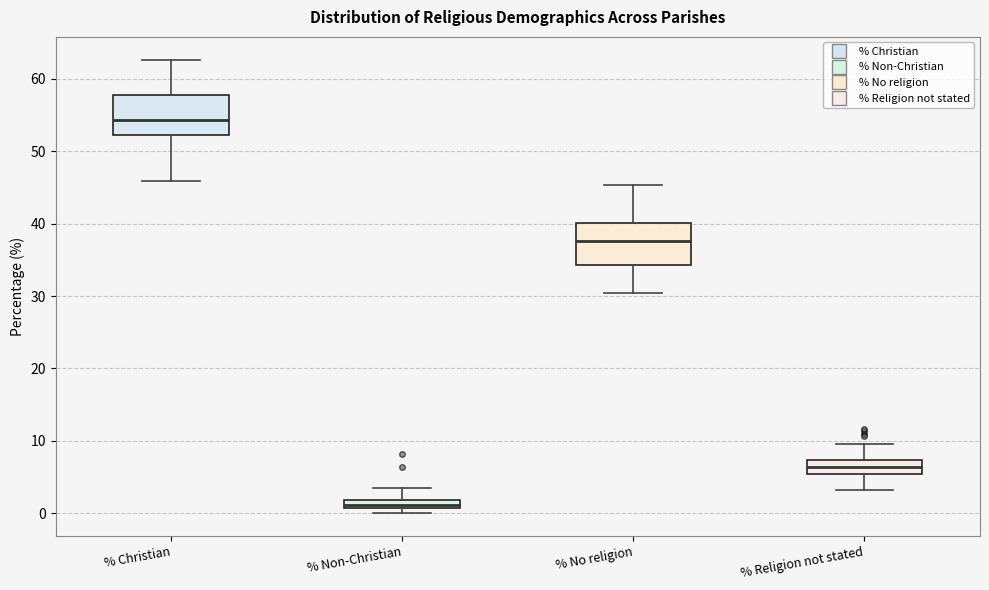

Where is the upper edge of the box for % No religion on the y-axis? The values are not printed on the chart, so give them approximately, as read against the axis.

40